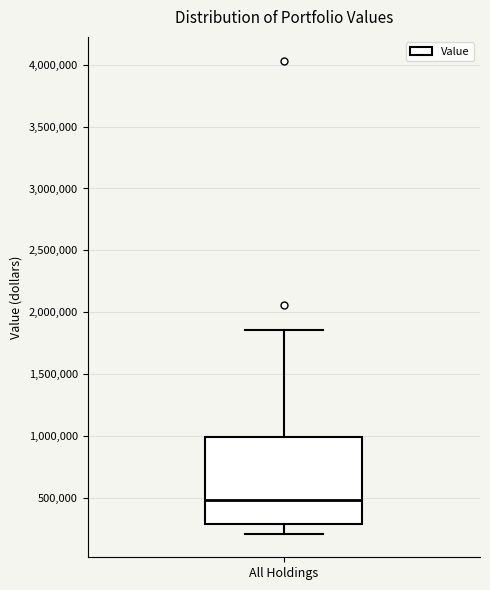

Read this box plot against the y-axis: the position of the median line, the range covered by the box, and the ends of both whiskers. The values are not printed on the chart, so give them approximately, as read against the axis.

median 500000, box 300000 to 1000000, whiskers 200000 to 1850000